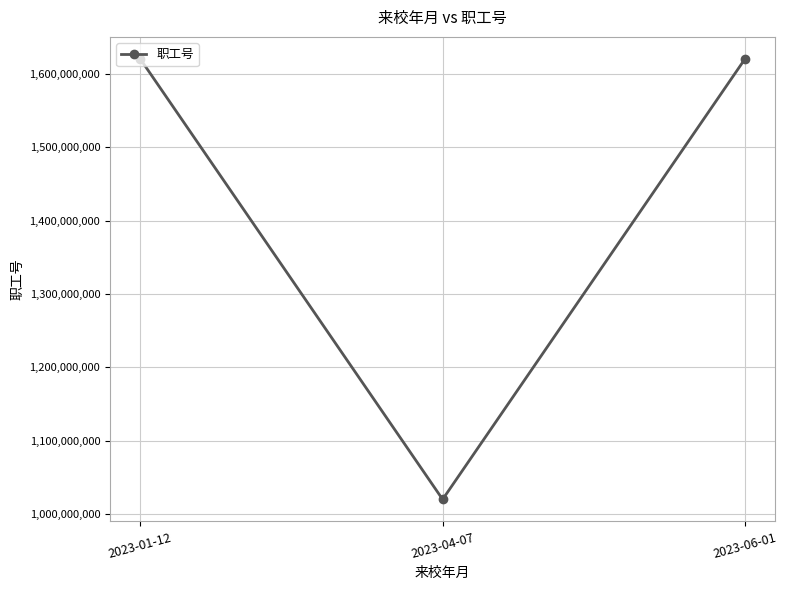

What is the greatest value displayed?

1620234745